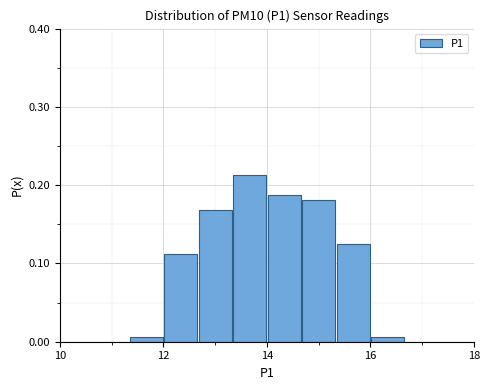

Read against the x-axis, roughly where is the centre of the tallest bar?

13.6